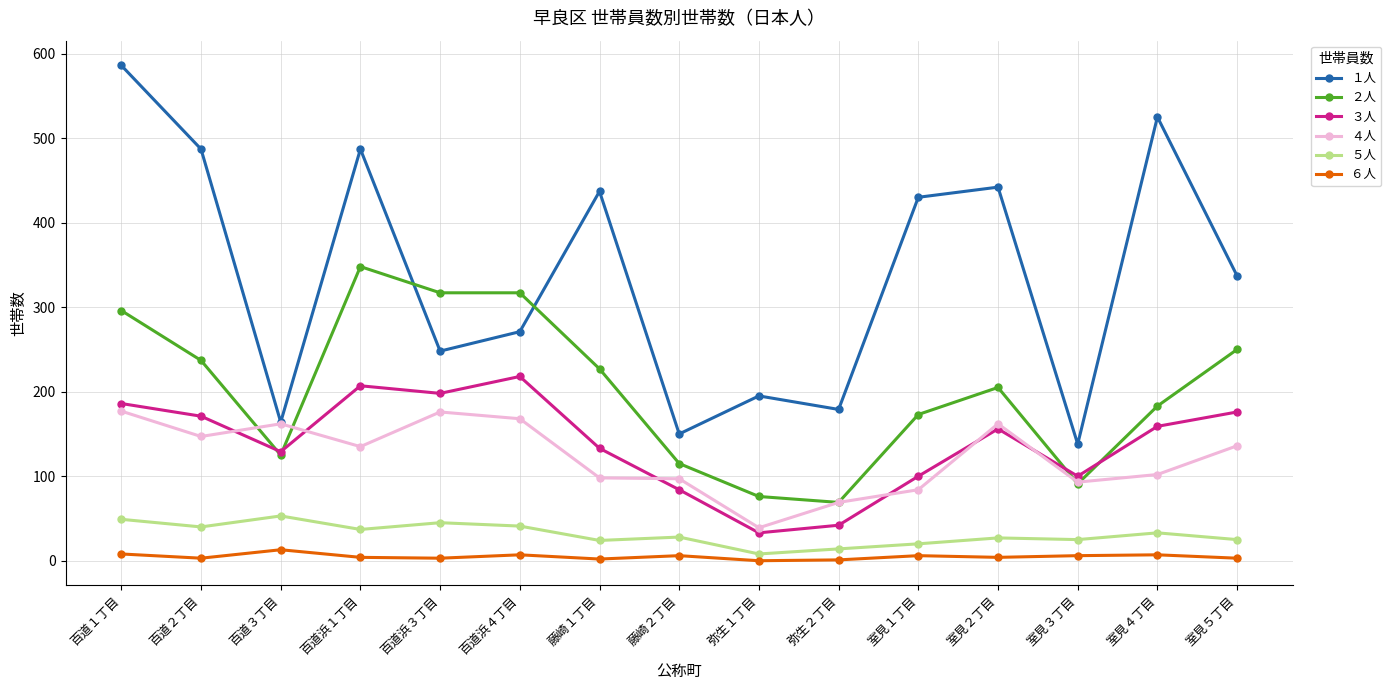

What is the label of the 6th point from the right?

弥生２丁目